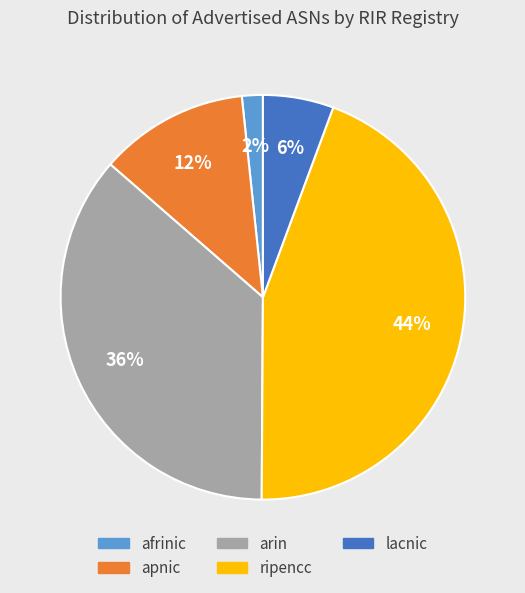

Do ripencc and arin together represent more than half of the pie?

Yes